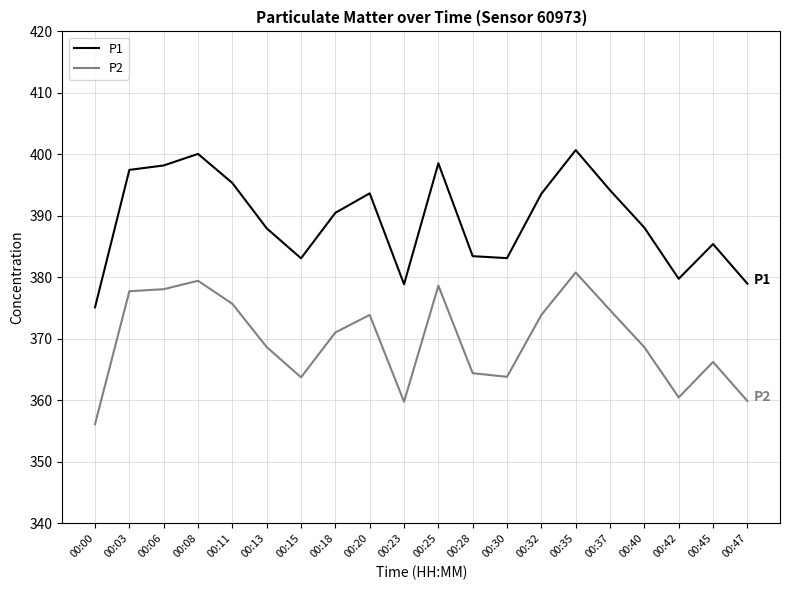

True or false: P2 has more than 0 interior local peaks.

True